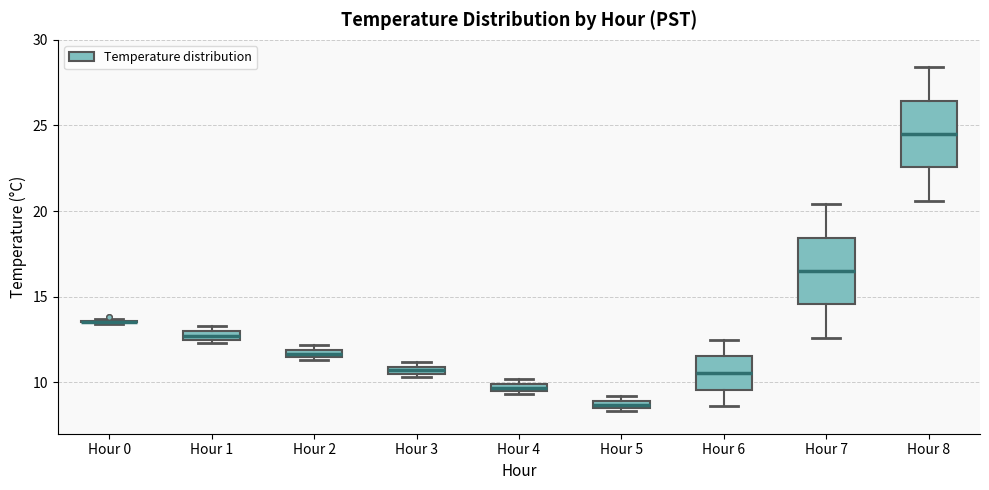

Where is the upper edge of the box for Hour 1 on the y-axis? The values are not printed on the chart, so give them approximately, as read against the axis.

13.0